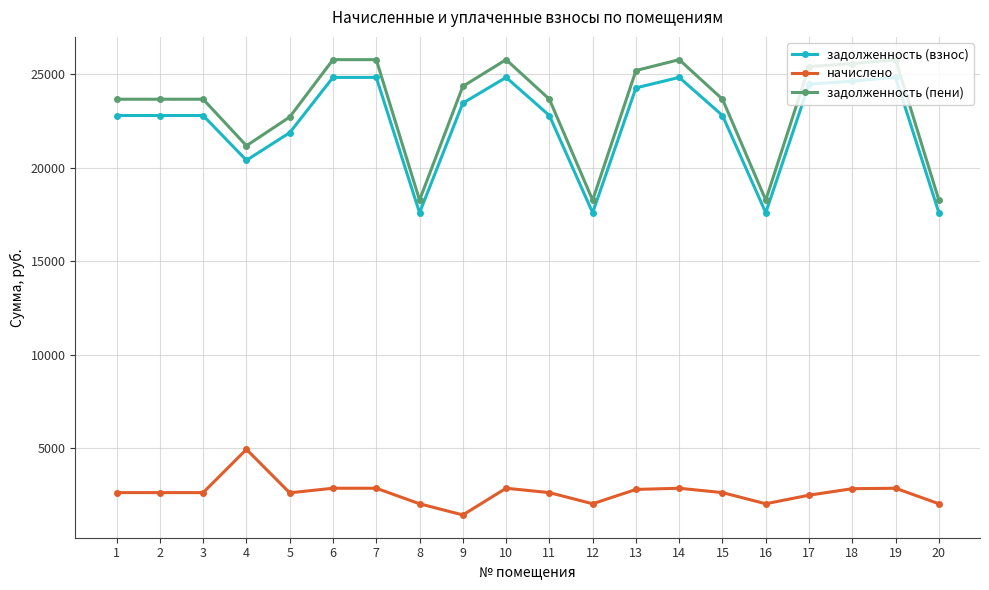

True or false: задолженность (взнос) has more than 2 interior local peaks.

True